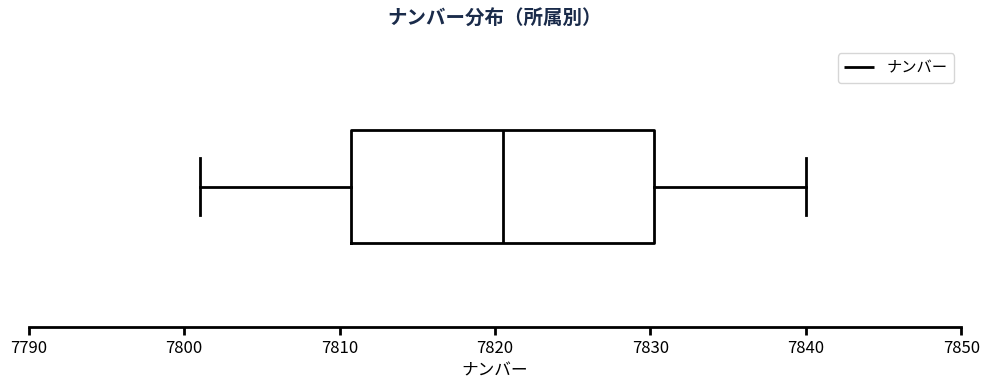

Transcribe this box plot: give where the median line is, the range the box spans, and where the two whiskers end, as read against the x-axis. The values are not printed on the chart, so give them approximately, as read against the axis.

median 7821, box 7811 to 7830, whiskers 7801 to 7840